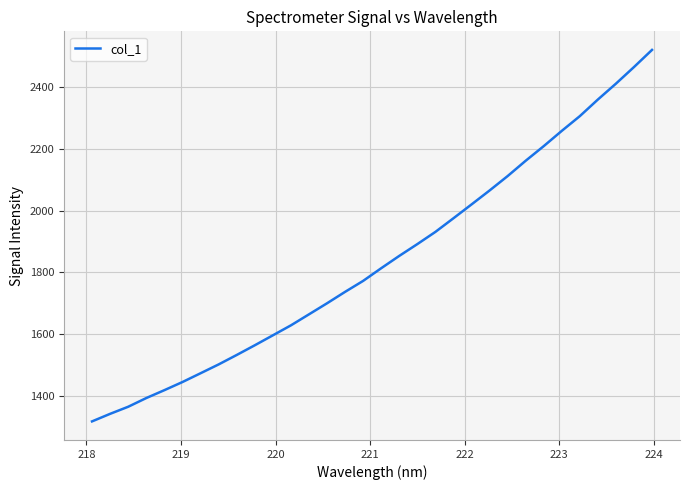

How many categories are shown in the chart?

32